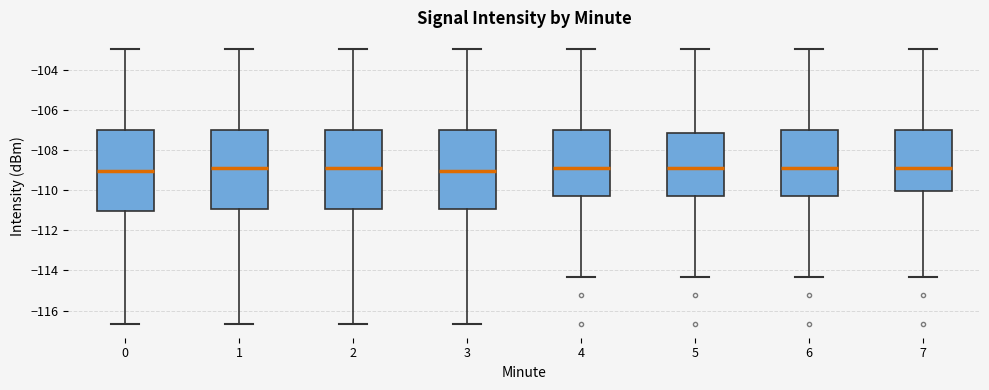

Reading left to right, read every box against the y-axis: the position of its median line, the range the box covers, and the ends of its whiskers. The values are not printed on the chart, so give them approximately, as read against the axis.

0: median -109.0, box -111.0 to -107.0, whiskers -116.6 to -103.0
1: median -109.0, box -111.0 to -107.0, whiskers -116.6 to -103.0
2: median -109.0, box -111.0 to -107.0, whiskers -116.6 to -103.0
3: median -109.0, box -111.0 to -107.0, whiskers -116.6 to -103.0
4: median -109.0, box -110.2 to -107.0, whiskers -114.4 to -103.0
5: median -109.0, box -110.2 to -107.2, whiskers -114.4 to -103.0
6: median -109.0, box -110.2 to -107.0, whiskers -114.4 to -103.0
7: median -109.0, box -110.0 to -107.0, whiskers -114.4 to -103.0